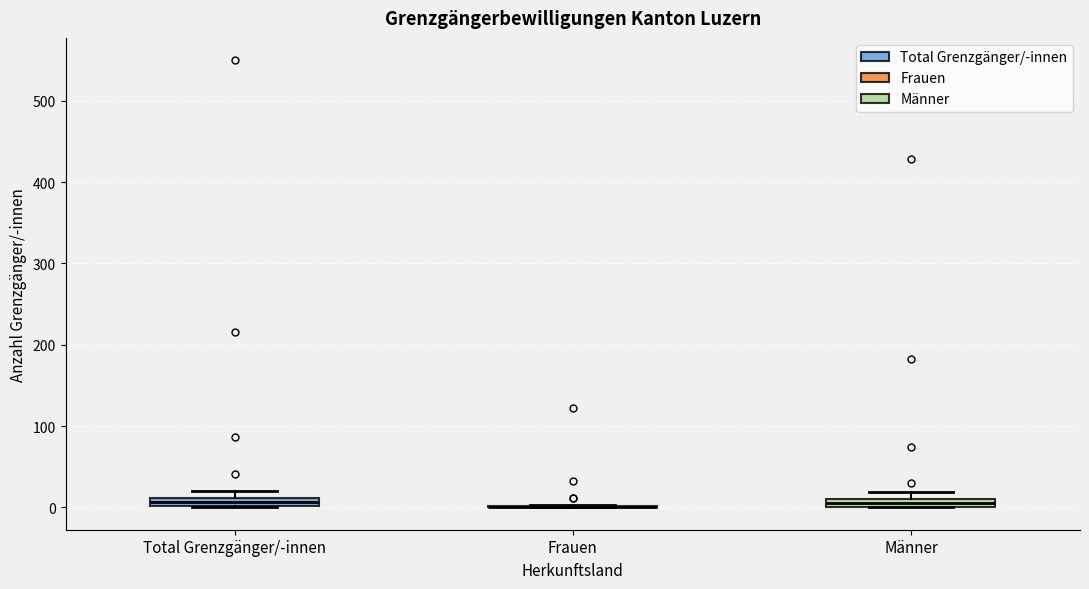

Where is the lower edge of the box for Total Grenzgänger/-innen on the y-axis? The values are not printed on the chart, so give them approximately, as read against the axis.

0